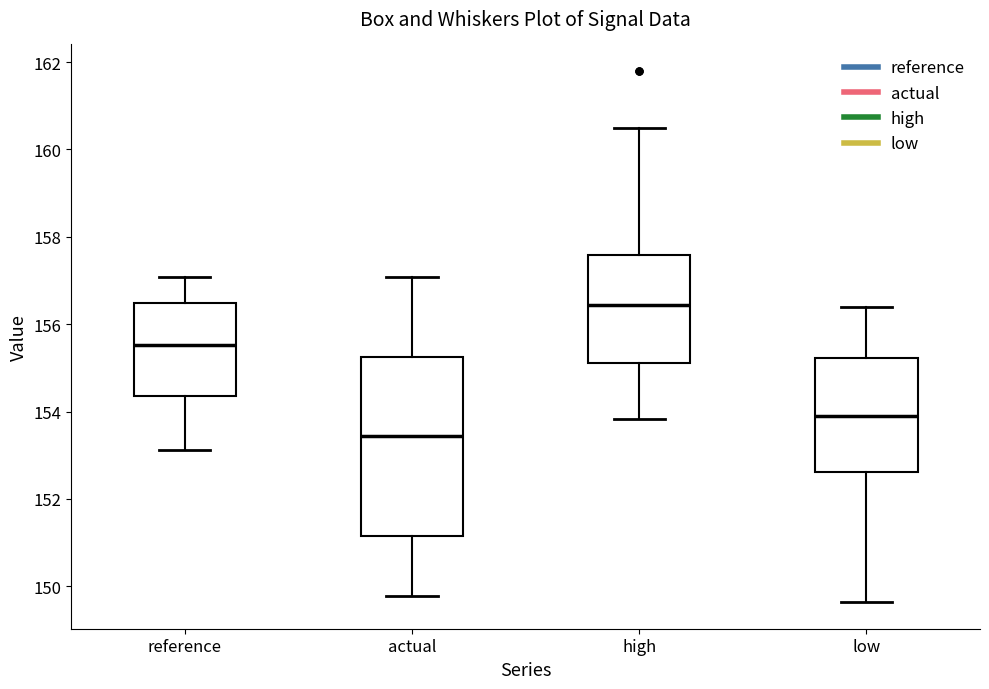

Reading left to right, transcribe this box plot: for each box, give where its median line is, the range the box spans, and where its two whiskers end, as read against the y-axis. The values are not printed on the chart, so give them approximately, as read against the axis.

reference: median 155.6, box 154.4 to 156.4, whiskers 153.2 to 157.0
actual: median 153.4, box 151.2 to 155.2, whiskers 149.8 to 157.0
high: median 156.4, box 155.2 to 157.6, whiskers 153.8 to 160.4
low: median 154.0, box 152.6 to 155.2, whiskers 149.6 to 156.4